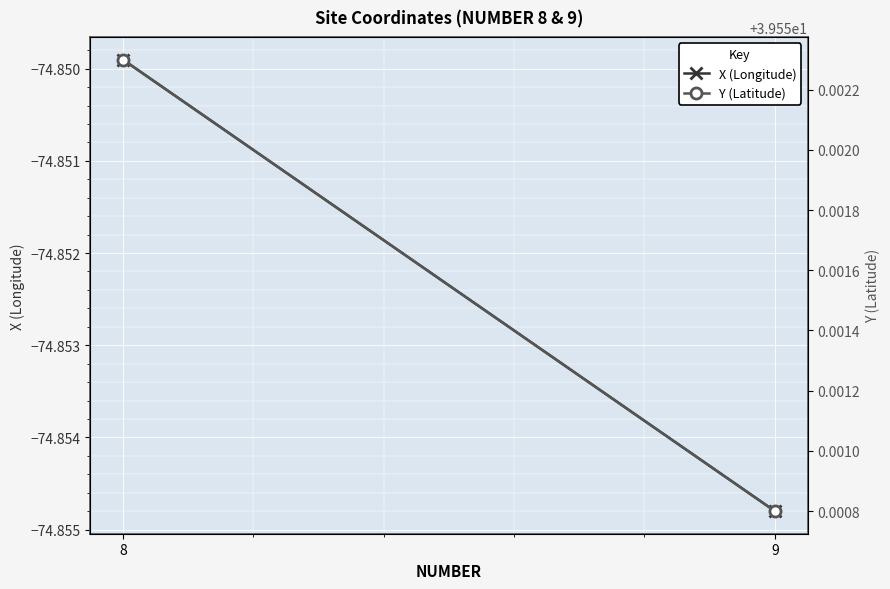

Reading left to right, transcribe all the data shown in this chart.

X (Longitude): 8=-74.8	9=-74.9
Y (Latitude): 8=39.6	9=39.6